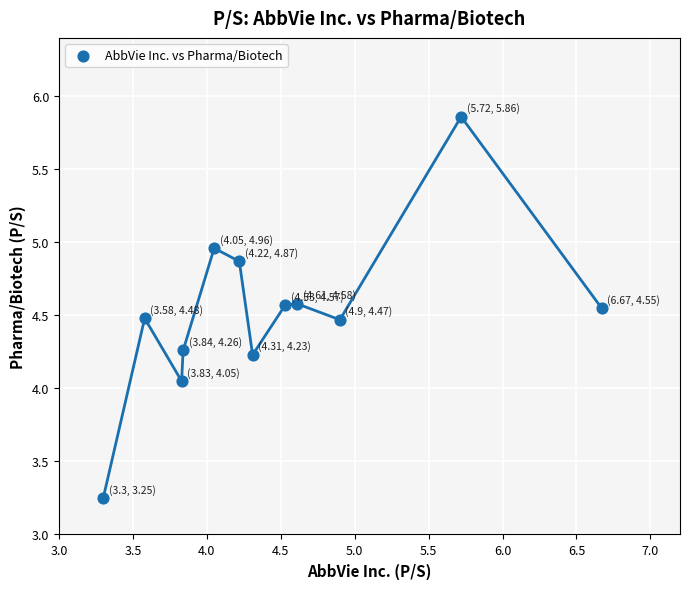

What is the range of X values (max minus min)?

3.4